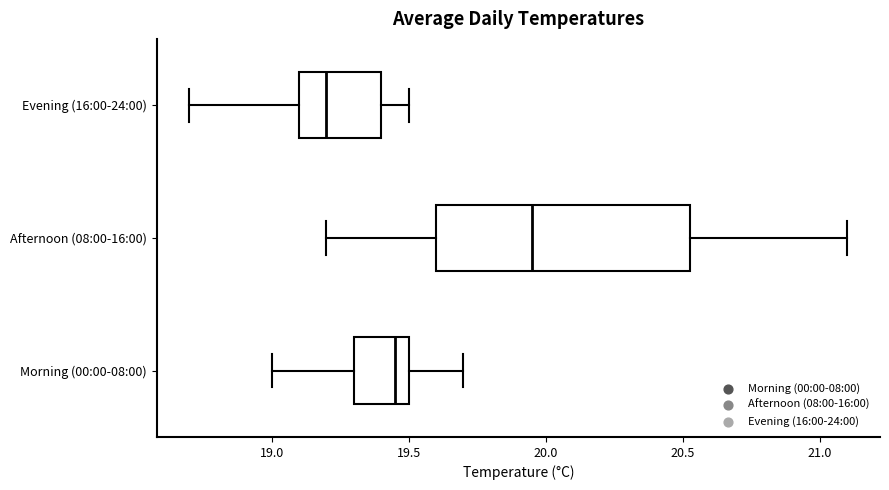

Where is the right edge of the box for Morning (00:00-08:00) on the x-axis? The values are not printed on the chart, so give them approximately, as read against the axis.

19.50